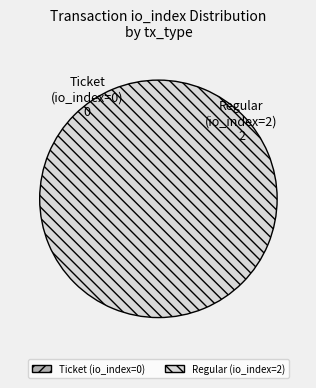

Does Regular (io_index=2) account for over 50% of the chart?

Yes